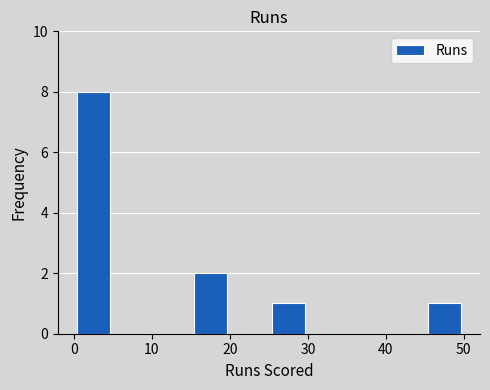

Which range on the x-axis has the tallest bar?

0 to 5